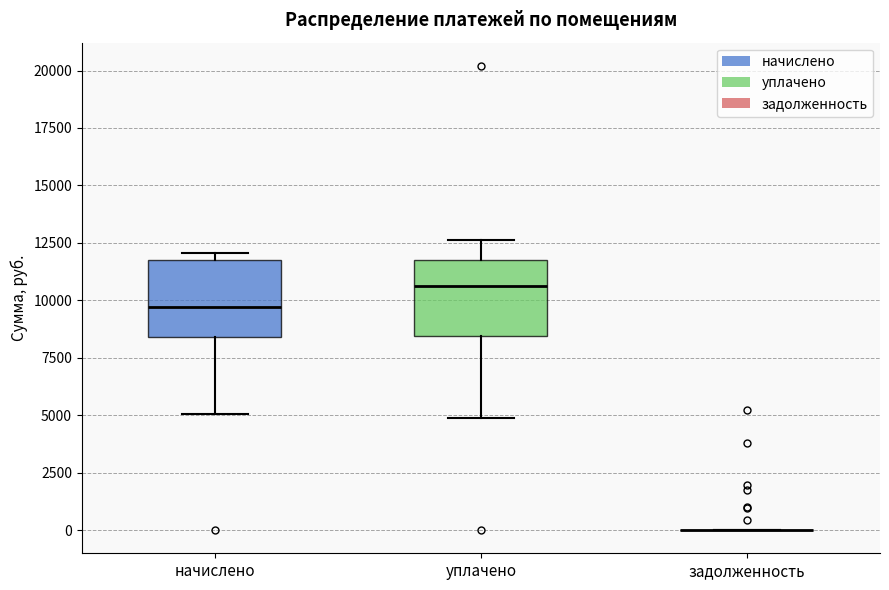

Reading left to right, read every box against the y-axis: the position of its median line, the range the box covers, and the ends of its whiskers. The values are not printed on the chart, so give them approximately, as read against the axis.

начислено: median 9500, box 8500 to 12000, whiskers 5000 to 12000 (just above the box's upper edge)
уплачено: median 10500, box 8500 to 11500, whiskers 5000 to 12500
задолженность: box collapsed to a line at 0, whiskers 0 to 0